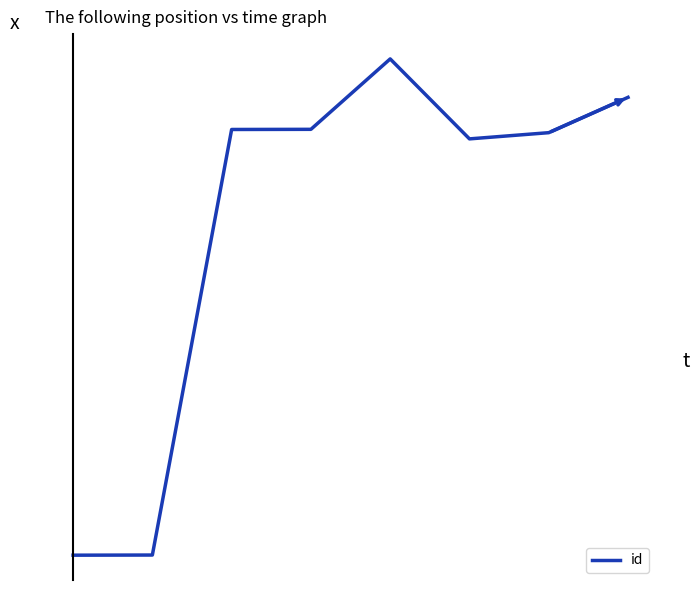

Does the chart have visible grid lines?

No